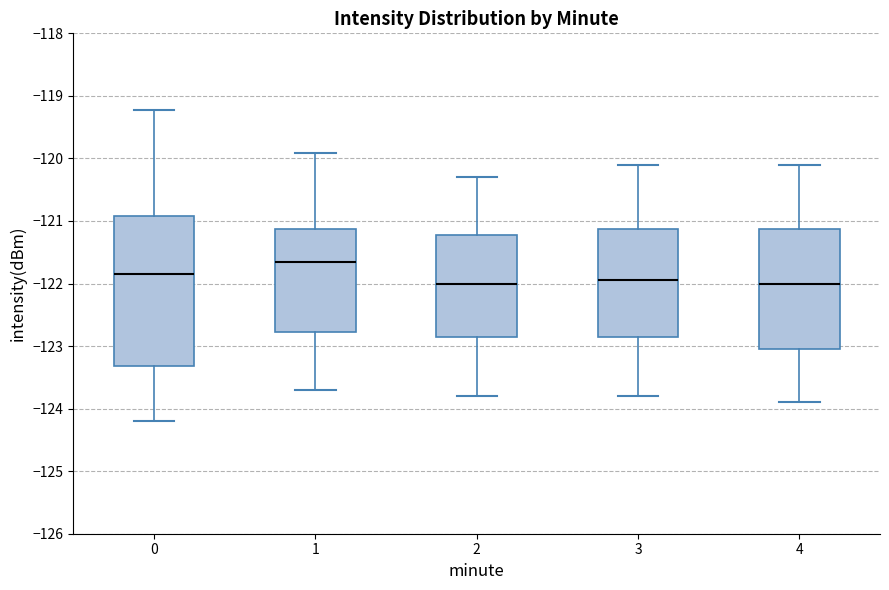

Reading left to right, read every box against the y-axis: the position of its median line, the range the box covers, and the ends of its whiskers. The values are not printed on the chart, so give them approximately, as read against the axis.

0: median -121.8, box -123.3 to -120.9, whiskers -124.2 to -119.2
1: median -121.7, box -122.8 to -121.1, whiskers -123.7 to -119.9
2: median -122.0, box -122.8 to -121.2, whiskers -123.8 to -120.3
3: median -121.9, box -122.8 to -121.1, whiskers -123.8 to -120.1
4: median -122.0, box -123.0 to -121.1, whiskers -123.9 to -120.1